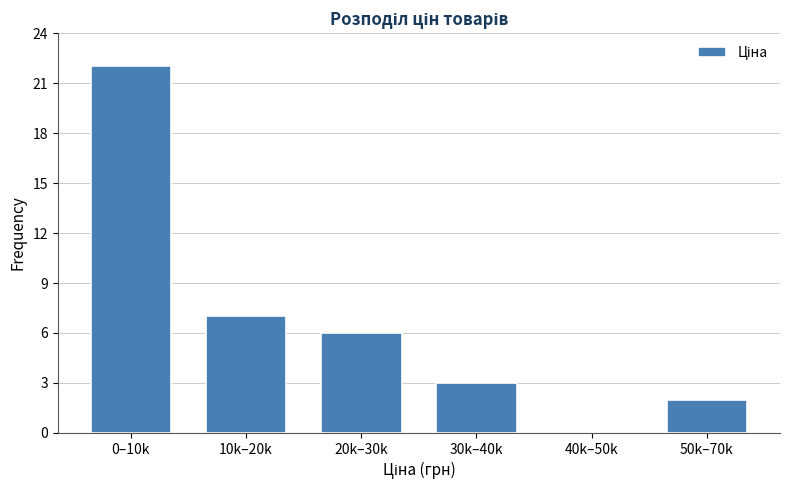

Reading right to left, transcribe all the data shown in this chart.

50k–70k=2	40k–50k=0	30k–40k=3	20k–30k=6	10k–20k=7	0–10k=22